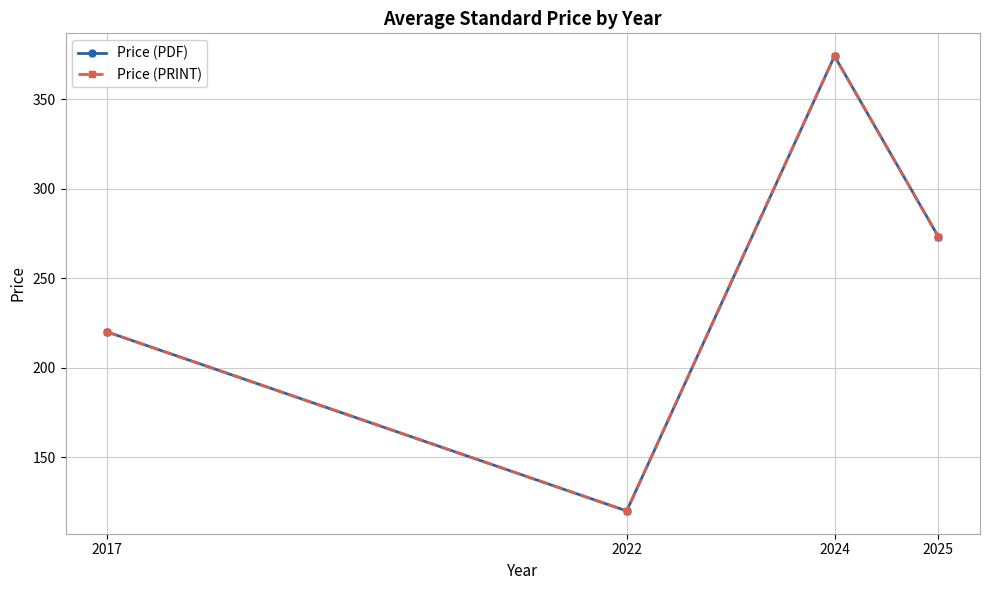

Does the chart have visible grid lines?

Yes